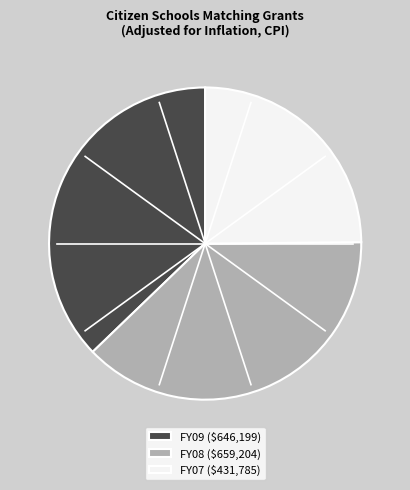

How many segments does this pie chart have?

3